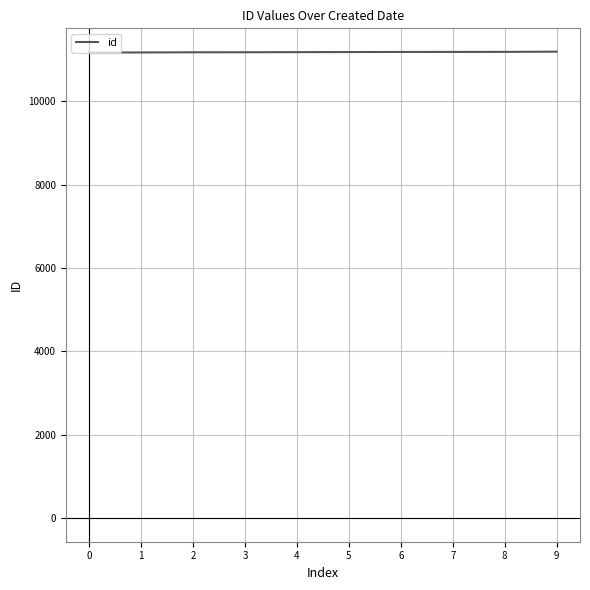

What is the minimum value shown in the chart?

11164